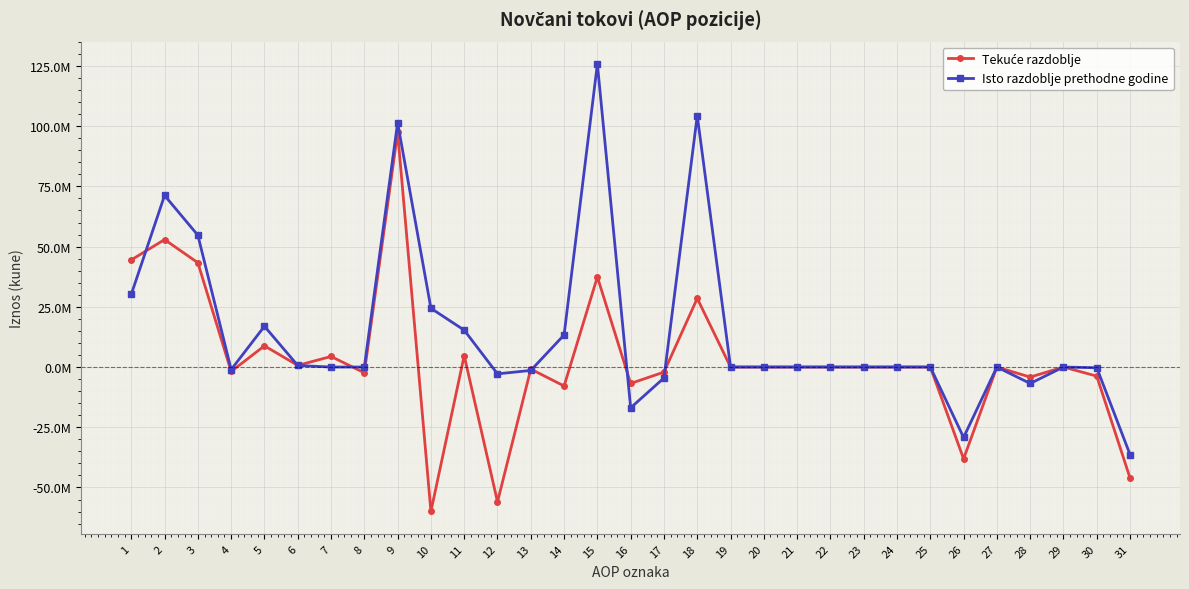

What is the smallest value displayed?

-59955718